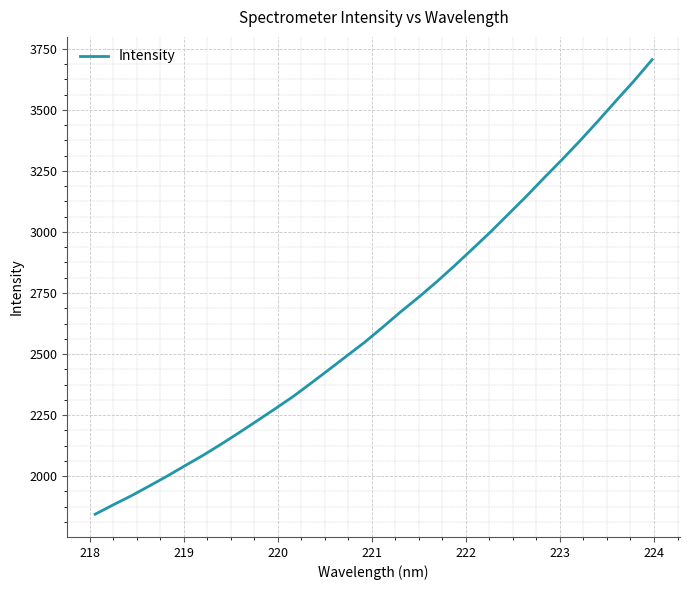

What is the minimum value shown in the chart?

1844.3